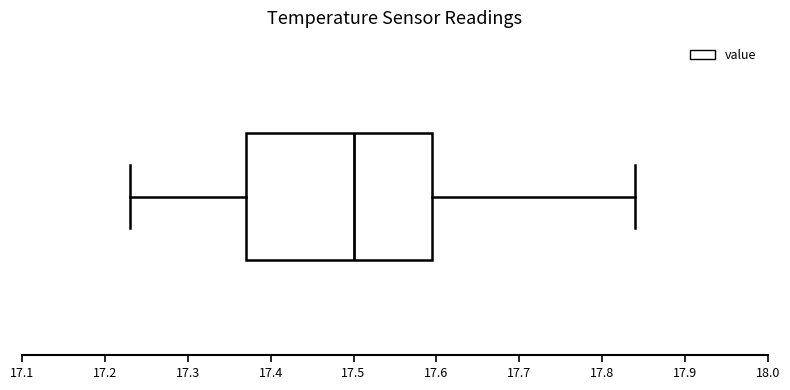

Where does the median line of the box sit on the x-axis? The values are not printed on the chart, so give them approximately, as read against the axis.

17.50